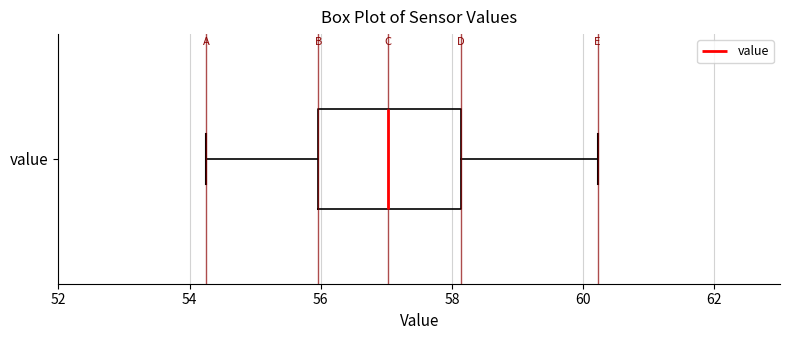

Transcribe this box plot: give where the median line is, the range the box spans, and where the two whiskers end, as read against the x-axis. The values are not printed on the chart, so give them approximately, as read against the axis.

median 57.0, box 56.0 to 58.2, whiskers 54.2 to 60.2